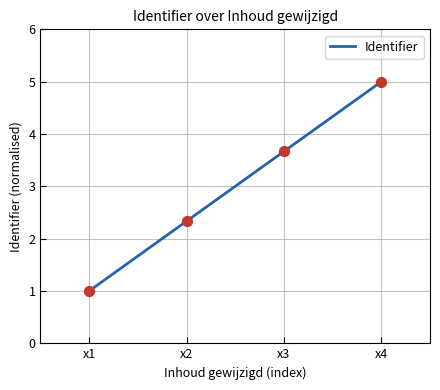

What is the change in value from x2 to x3?

+1.3